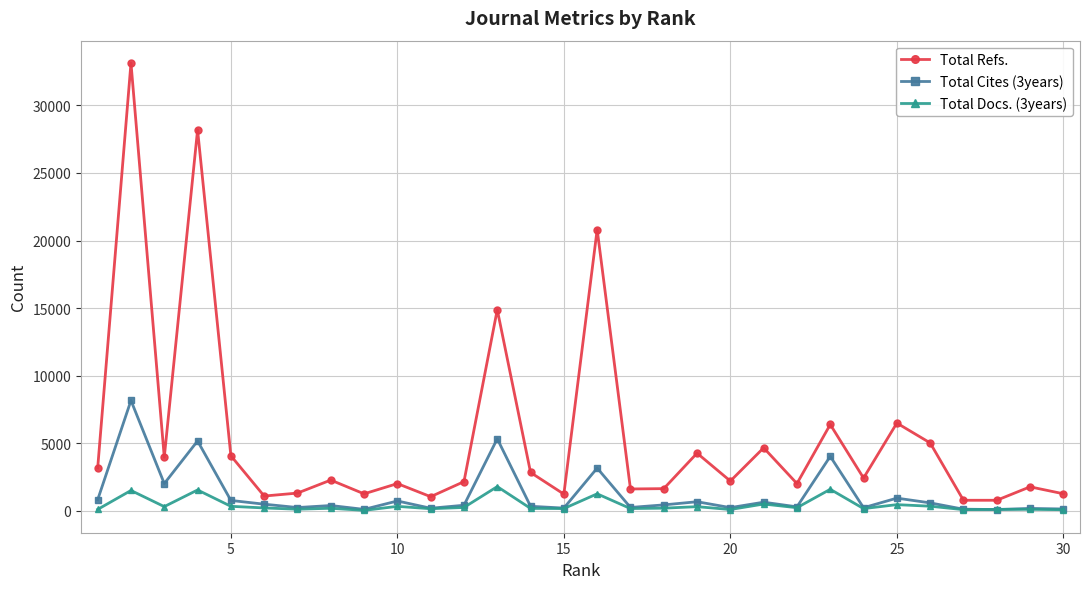

True or false: Total Cites (3years) has more than 0 points higher than both neighbors.

True